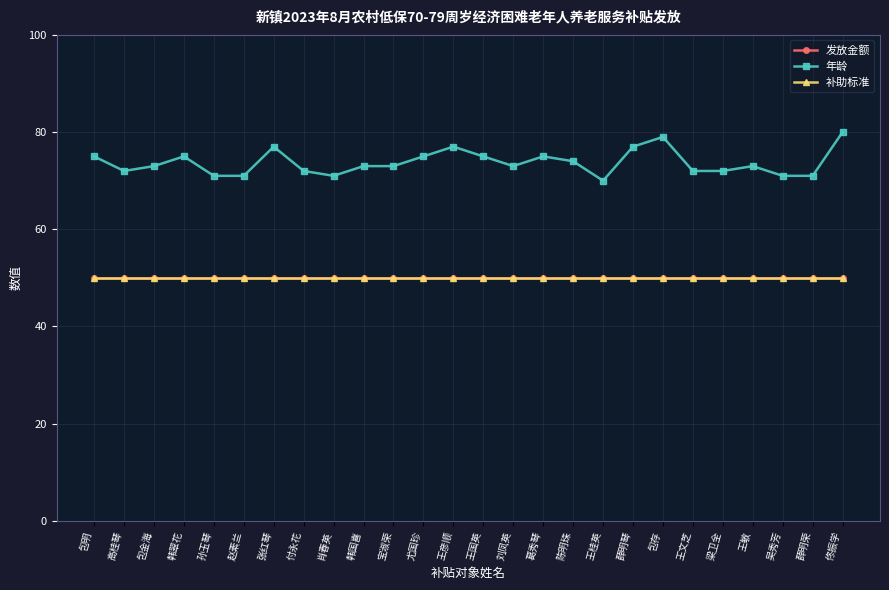

Does the chart have visible grid lines?

Yes